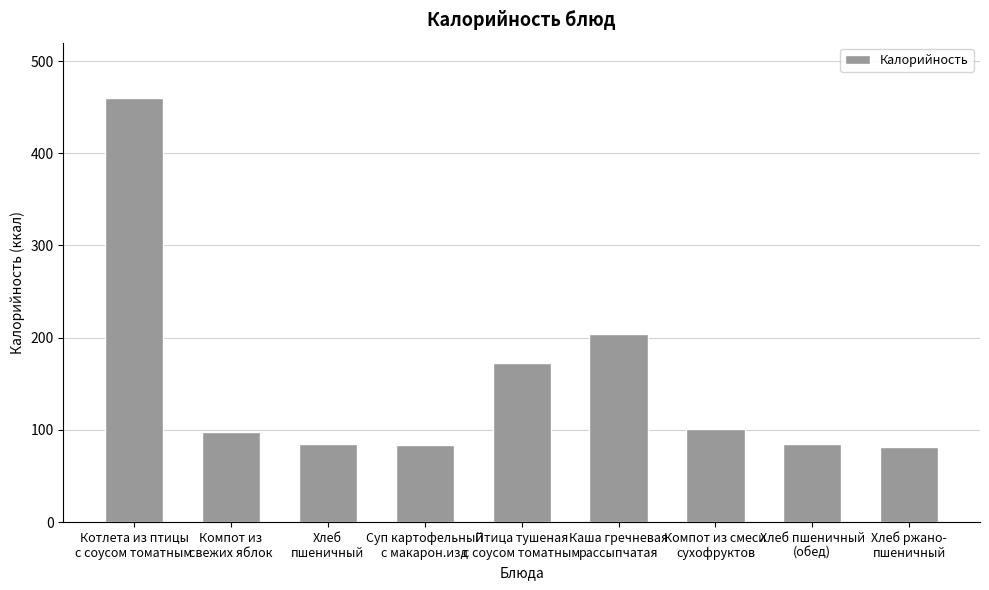

What is the minimum value shown in the chart?

81.5